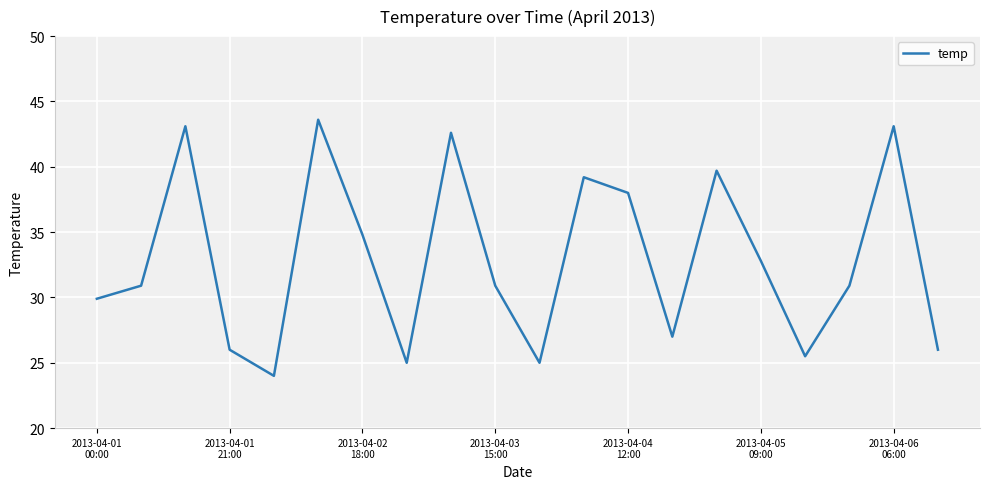

What is the maximum value shown in the chart?

43.6